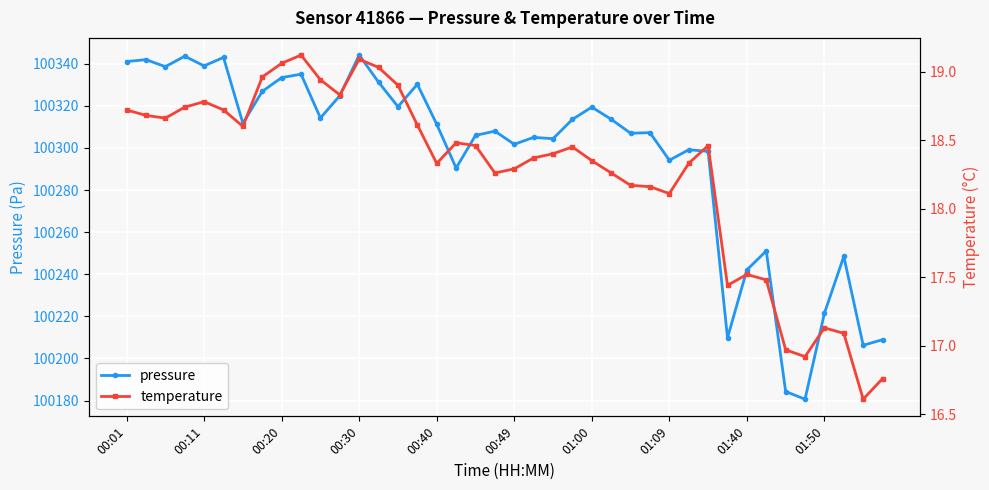

Which series has the largest total across all categories?

pressure